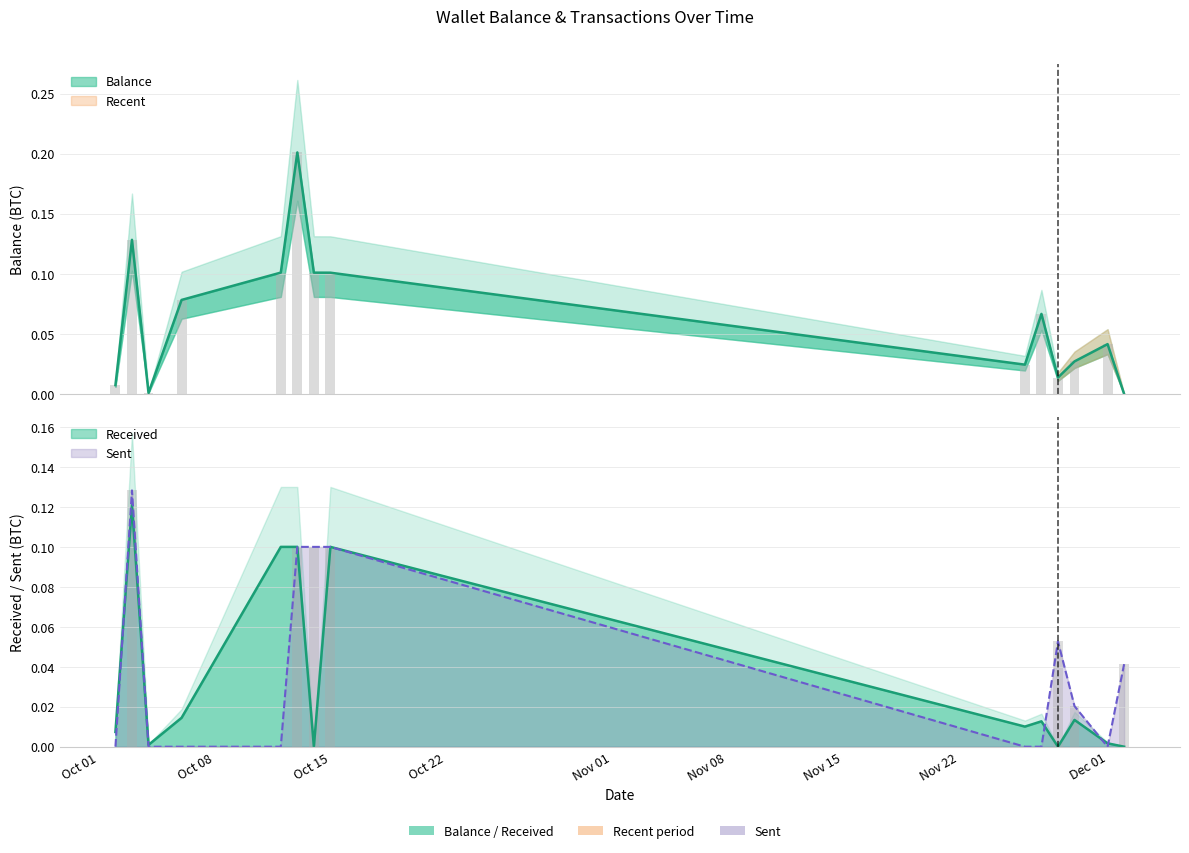

Reading right to left, extract all data points from this chart.

balance: 0.0	0.0	0.0	0.0	0.1	0.0	0.1	0.1	0.2	0.1	0.1	0.0	0.1	0.0
received: 0.0	0.0	0.0	0.0	0.0	0.0	0.1	0.0	0.1	0.1	0.0	0.0	0.1	0.0
sent: 0.0	0.0	0.0	0.1	0.0	0.0	0.1	0.1	0.1	0.0	0.0	0.0	0.1	0.0